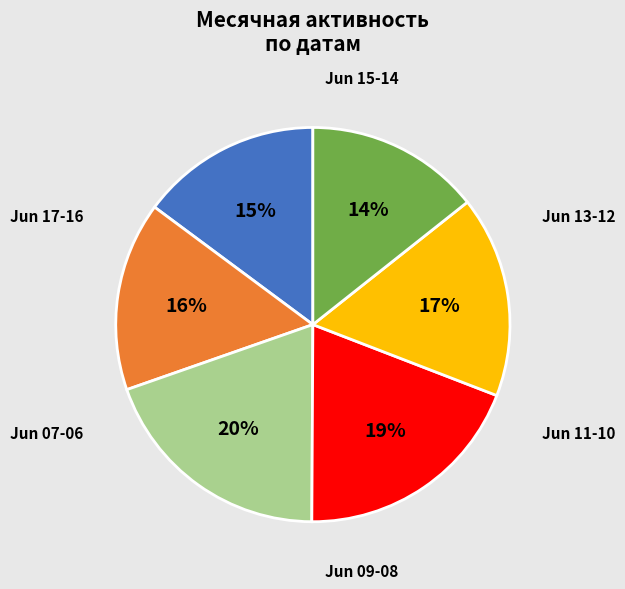

Is there a majority slice in this chart?

No